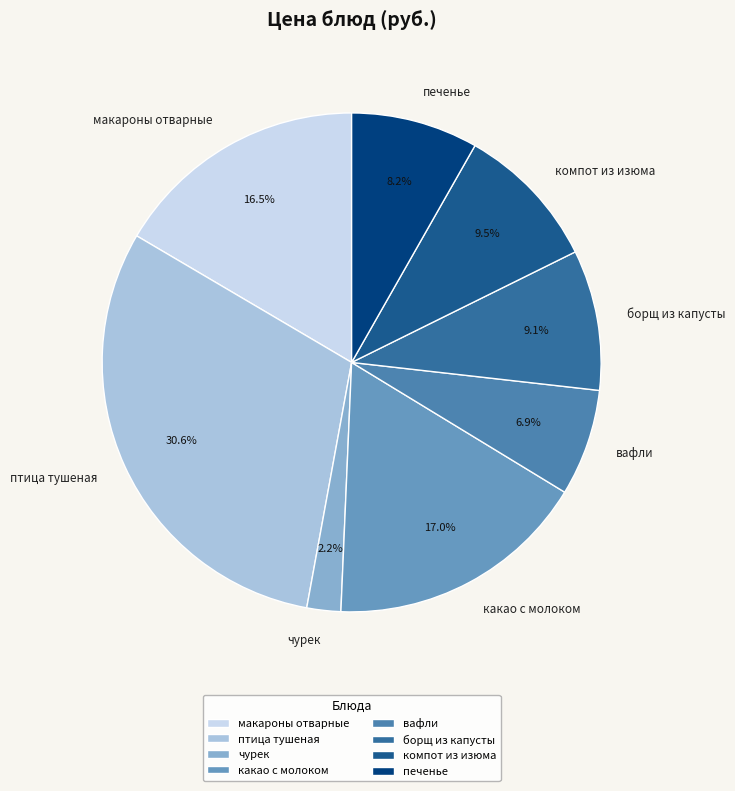

Between компот из изюма and чурек, which is larger?

компот из изюма